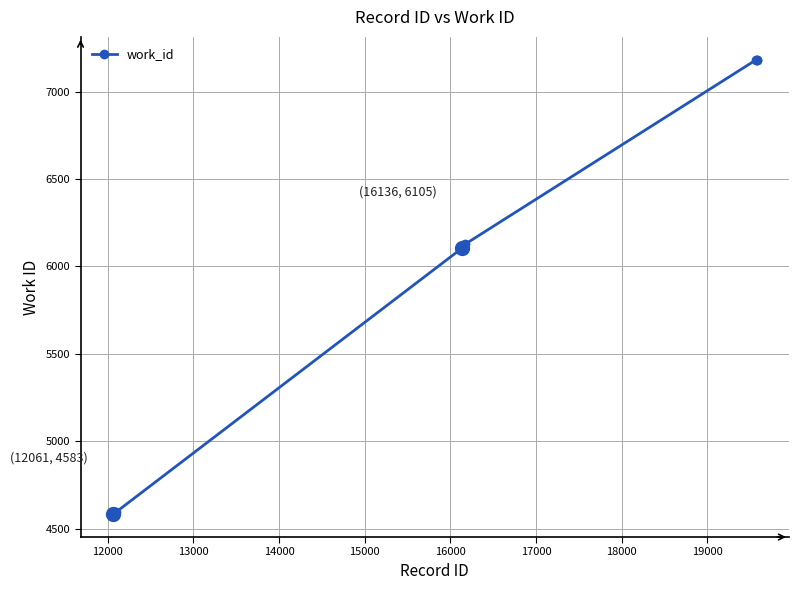

What is the difference between the maximum and second lowest values?

2600